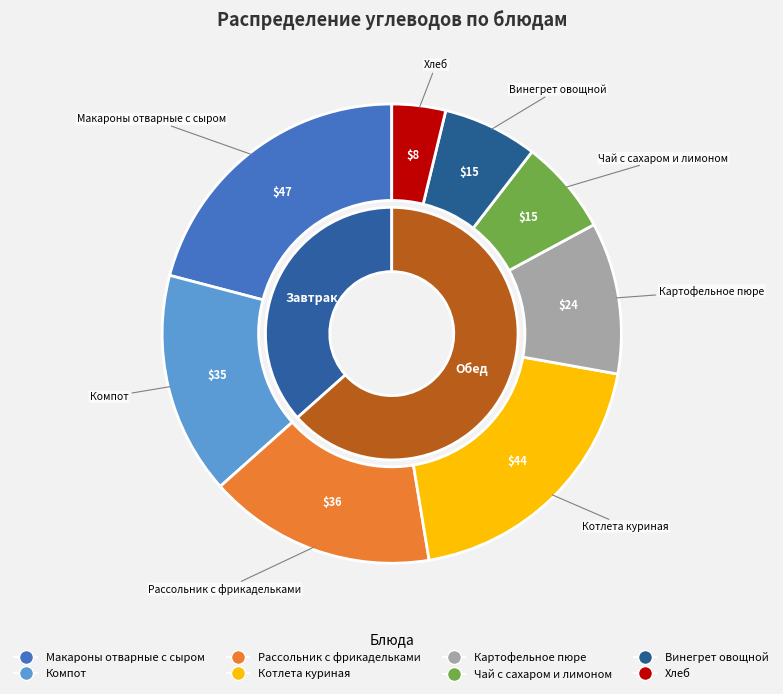

How many slices are in this pie chart?

8